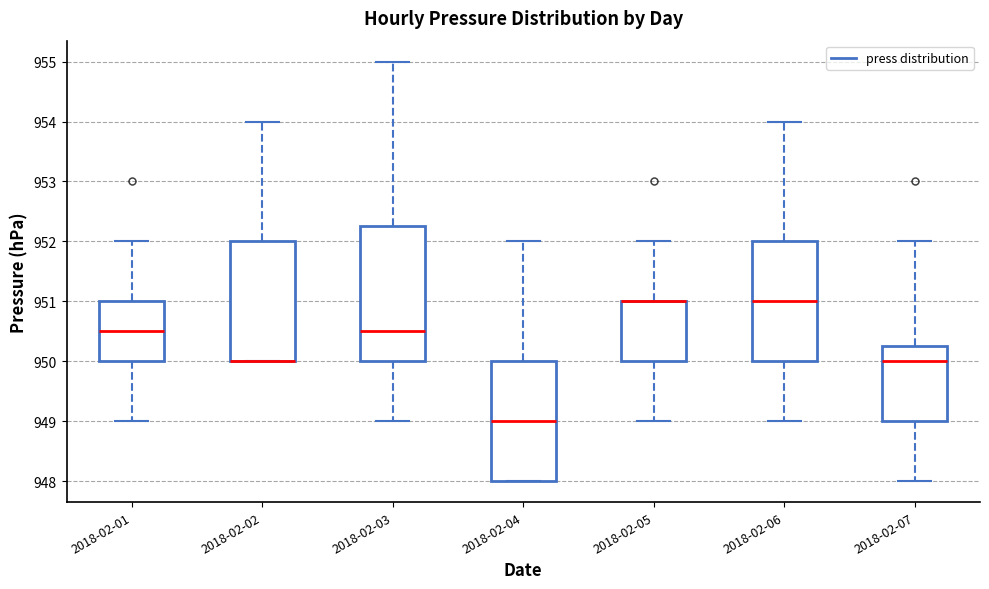

Where does the median line of the box for 2018-02-03 sit on the y-axis? The values are not printed on the chart, so give them approximately, as read against the axis.

950.5